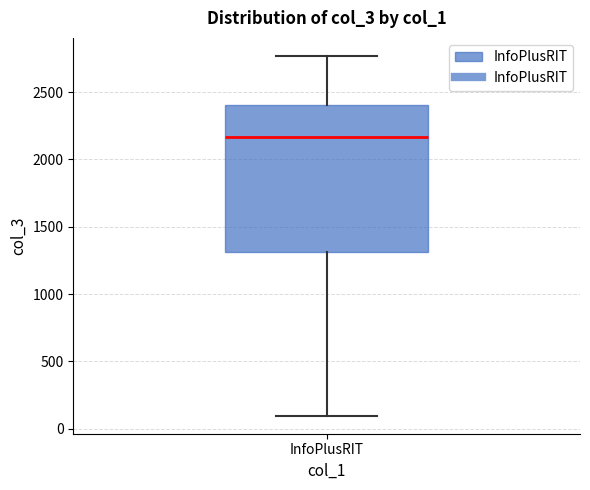

Transcribe this box plot: give where the median line is, the range the box spans, and where the two whiskers end, as read against the y-axis. The values are not printed on the chart, so give them approximately, as read against the axis.

median 2150, box 1300 to 2400, whiskers 100 to 2750